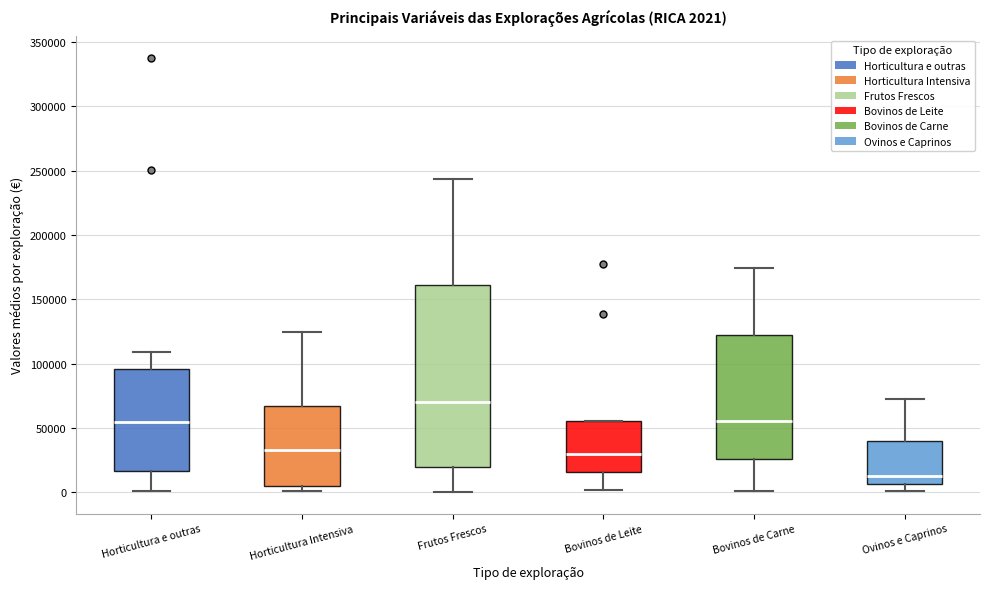

Comparing the boxes themselves (not the whiskers), which one is the tallest?

Frutos Frescos